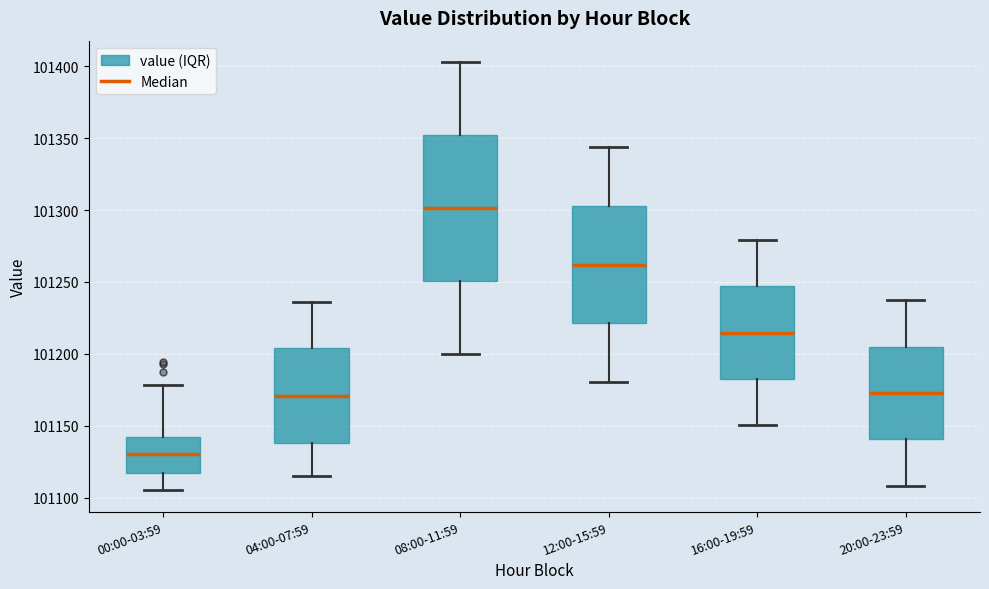

Comparing the boxes themselves (not the whiskers), which one is the tallest?

08:00-11:59